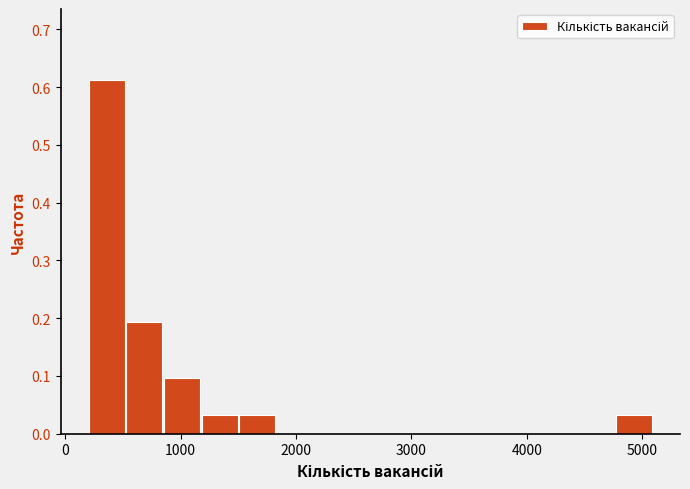

Around what value on the x-axis is the tallest bar? Give the approximate position of its centre, as read against the axis.

400